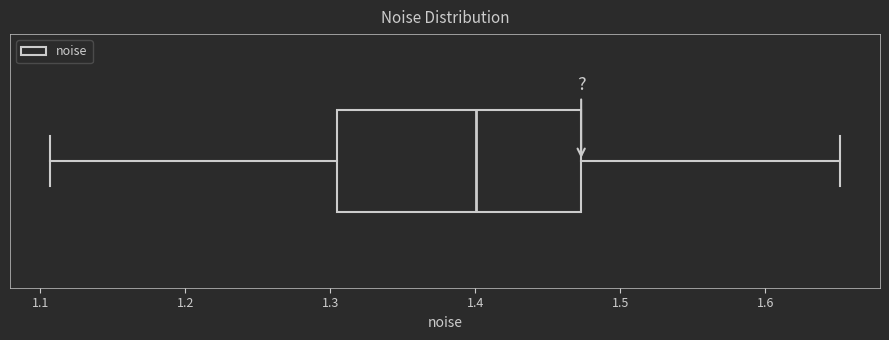

Read this box plot against the x-axis: the position of the median line, the range covered by the box, and the ends of both whiskers. The values are not printed on the chart, so give them approximately, as read against the axis.

median 1.40, box 1.30 to 1.47, whiskers 1.11 to 1.65